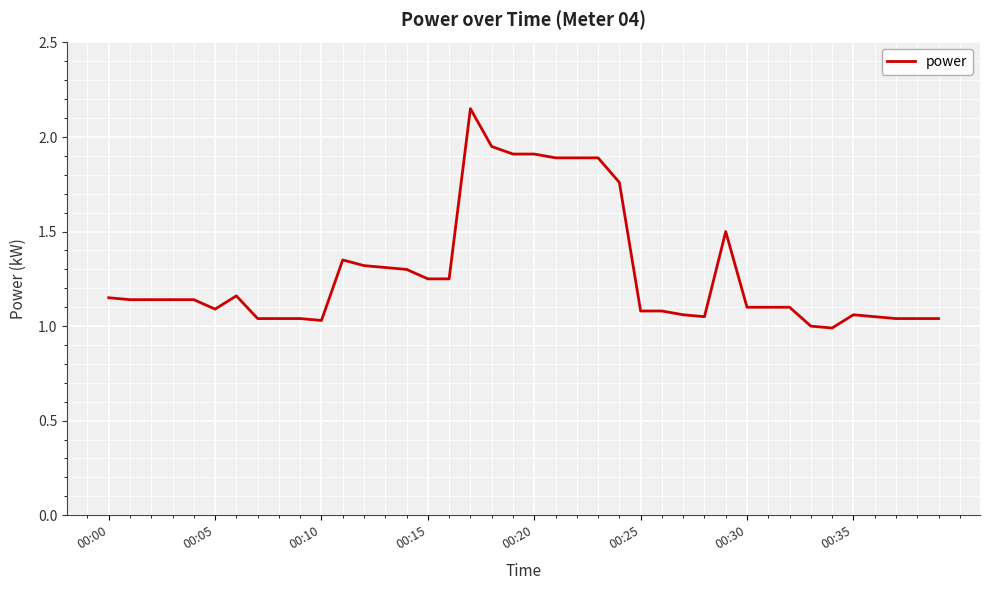

What is the sum of all values?

51.5